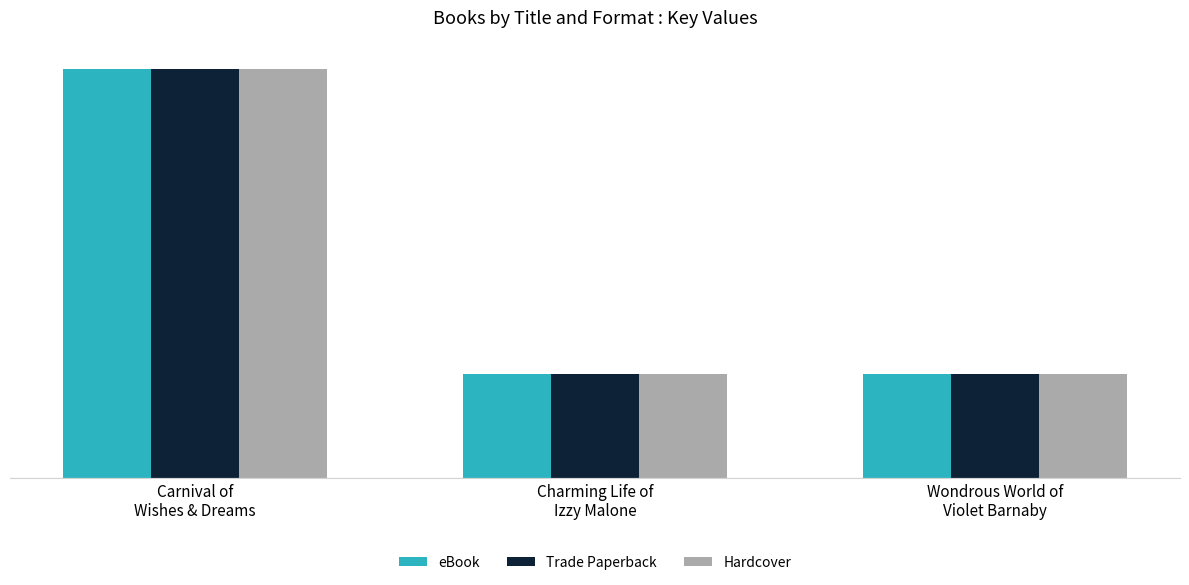

The value of eBook at Carnival of
Wishes & Dreams is 3062838389. True or false?

False